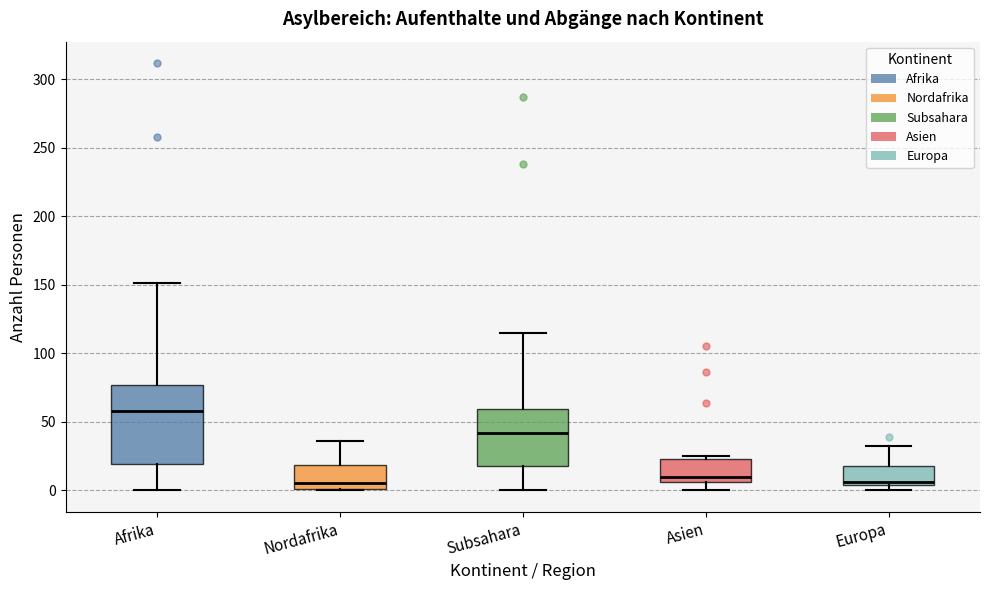

Reading left to right, transcribe this box plot: for each box, give where its median line is, the range the box spans, and where its two whiskers end, as read against the y-axis. The values are not printed on the chart, so give them approximately, as read against the axis.

Afrika: median 60, box 20 to 75, whiskers 0 to 150
Nordafrika: median 5, box 0 to 20, whiskers 0 to 35
Subsahara: median 40, box 20 to 60, whiskers 0 to 115
Asien: median 10, box 5 to 25, whiskers 0 to 25 (just above the box's upper edge)
Europa: median 5 (just above the box's lower edge), box 5 to 20, whiskers 0 to 30